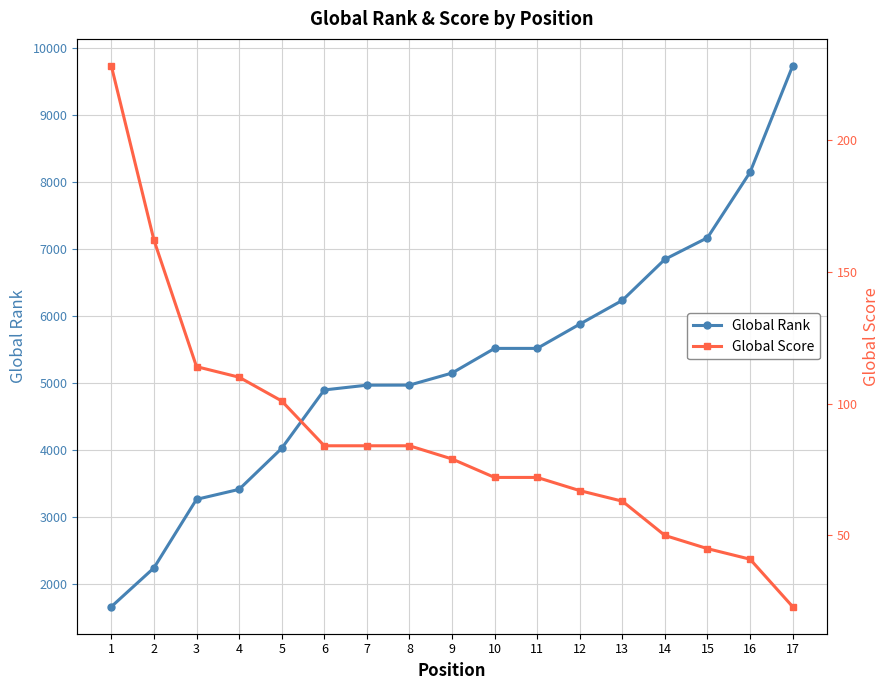

Which label corresponds to the largest value in the chart?

17